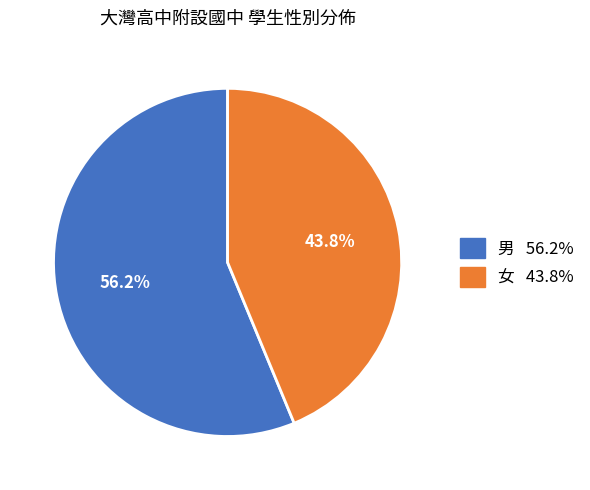

The 男 slice represents 56% of the pie. True or false?

True